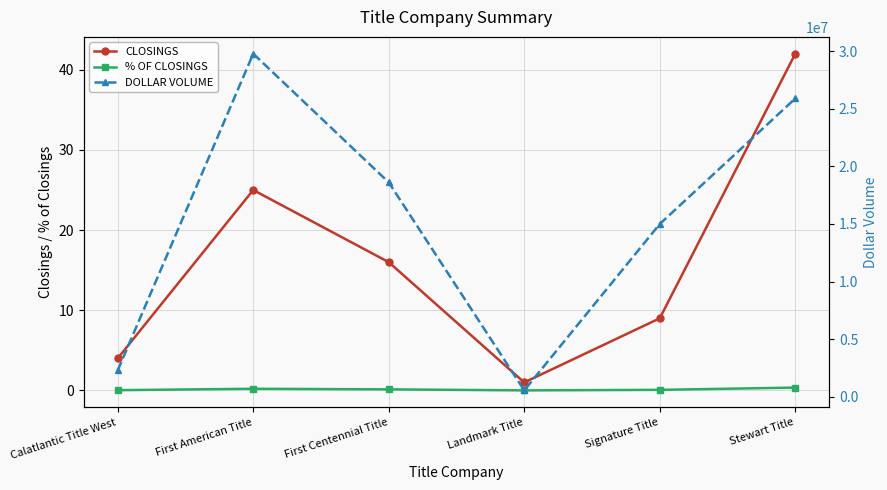

What is the average value of the CLOSINGS series?

16.2